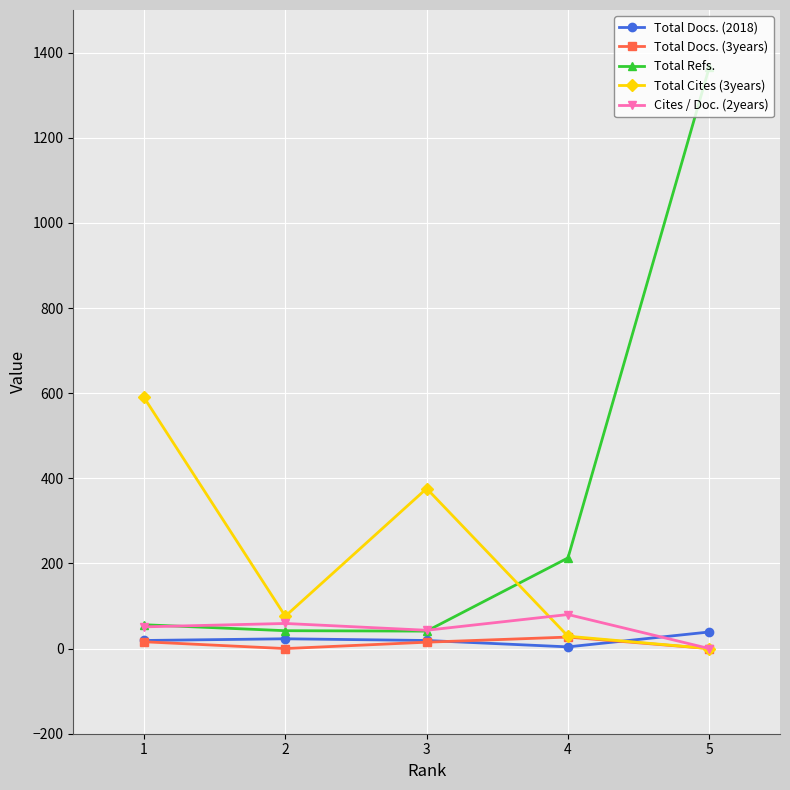

What is the difference between the maximum and minimum values in the Total Refs. series?

1325